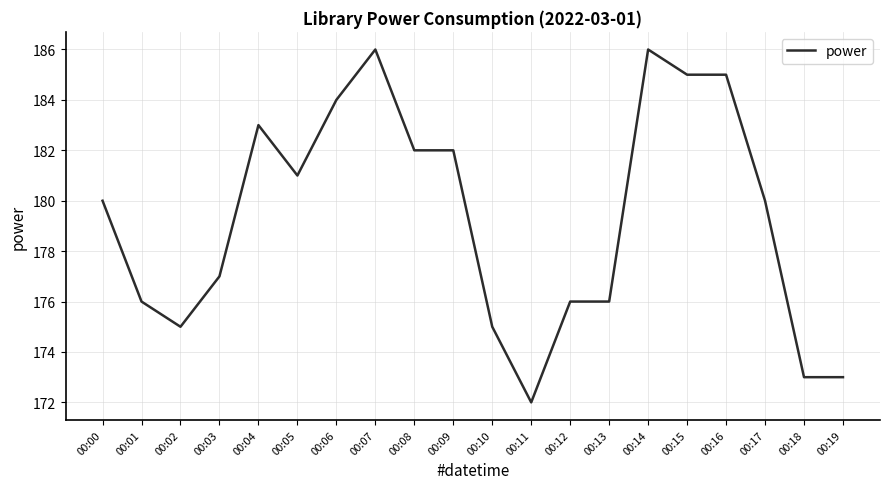

Read the value at 00:05.

181